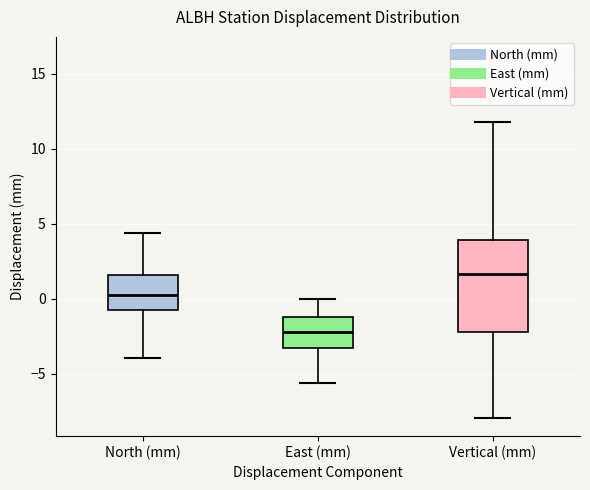

Reading left to right, read every box against the y-axis: the position of its median line, the range the box covers, and the ends of its whiskers. The values are not printed on the chart, so give them approximately, as read against the axis.

North (mm): median 0.5, box -1.0 to 1.5, whiskers -4.0 to 4.5
East (mm): median -2.0, box -3.5 to -1.0, whiskers -5.5 to 0.0
Vertical (mm): median 1.5, box -2.0 to 4.0, whiskers -8.0 to 12.0